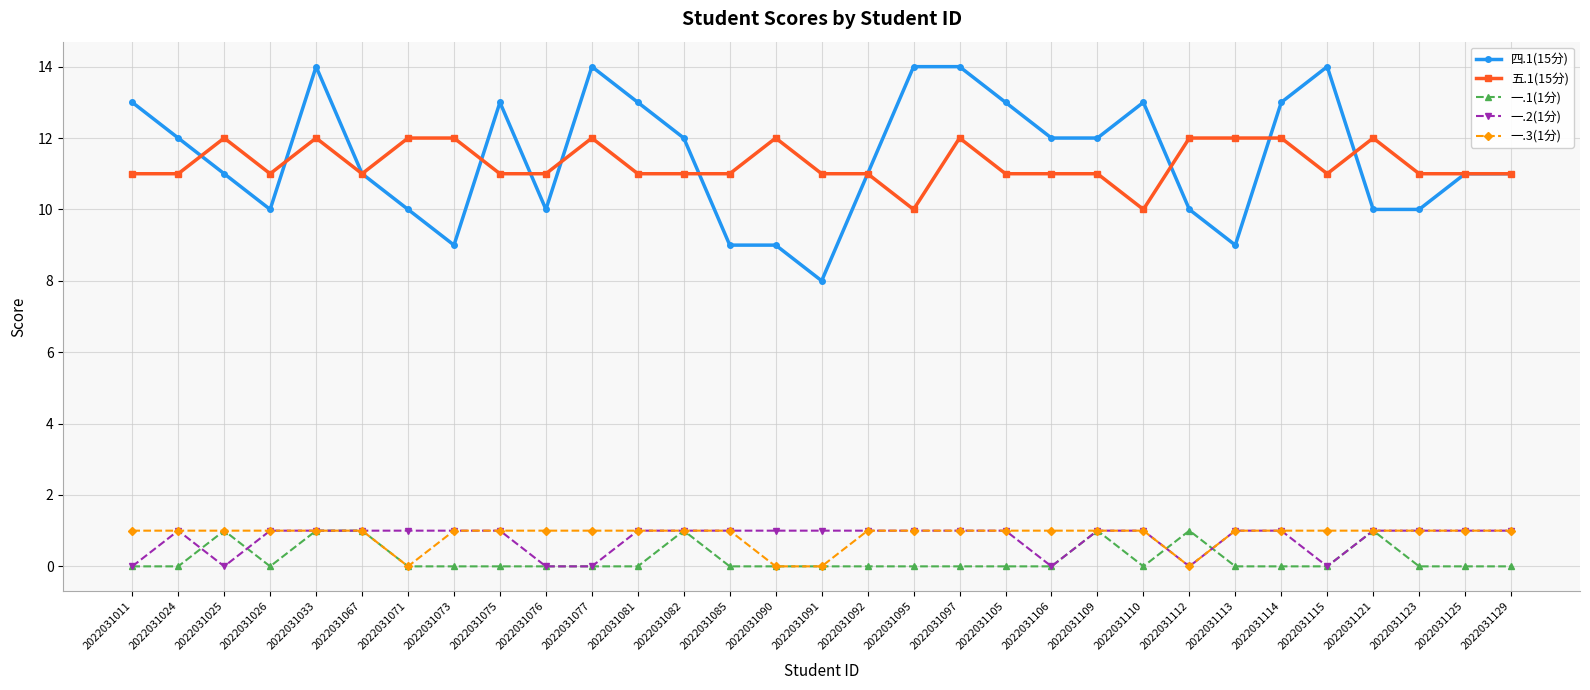

How many series are shown in this chart?

5